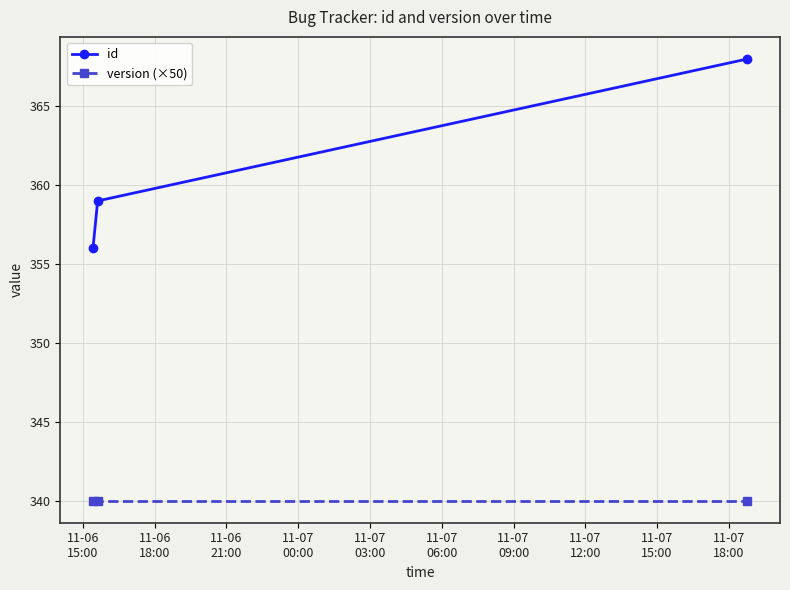

Which series has the widest spread of values?

id